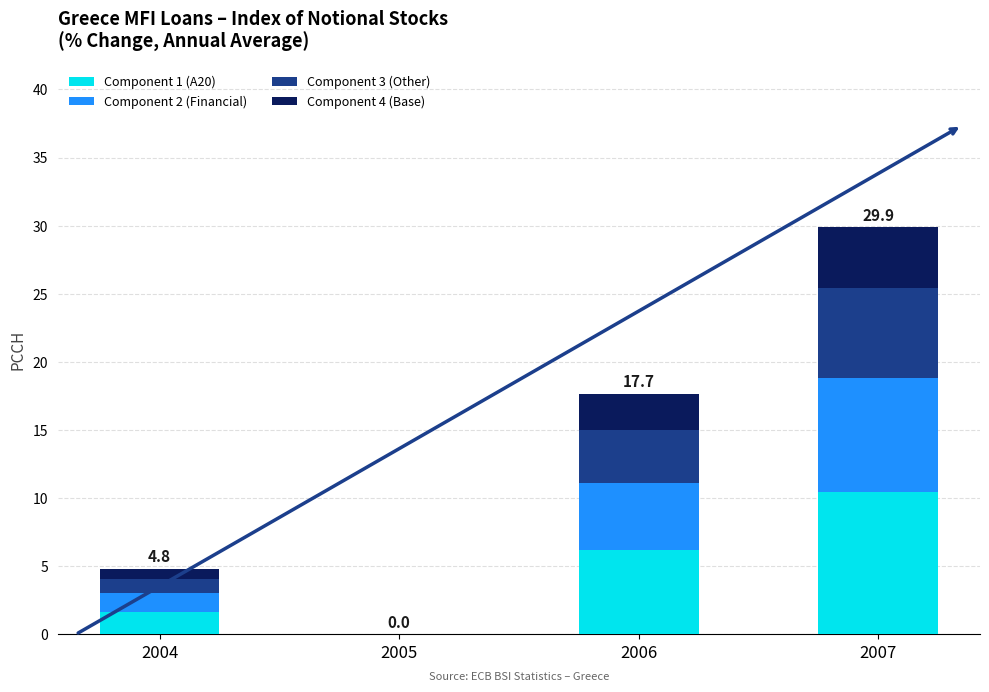

How many data points in Component 1 (A20) are above 6?

2